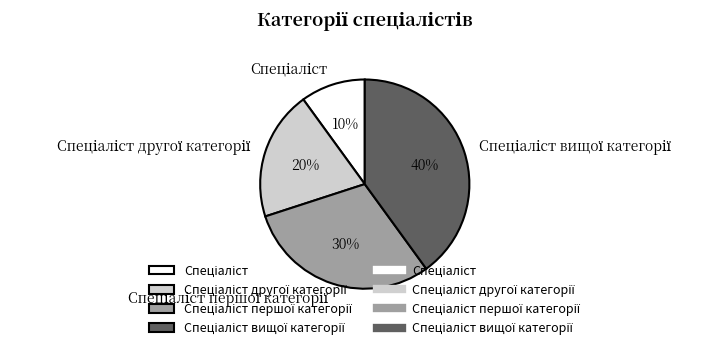

Is there any slice that represents more than half of the pie?

No